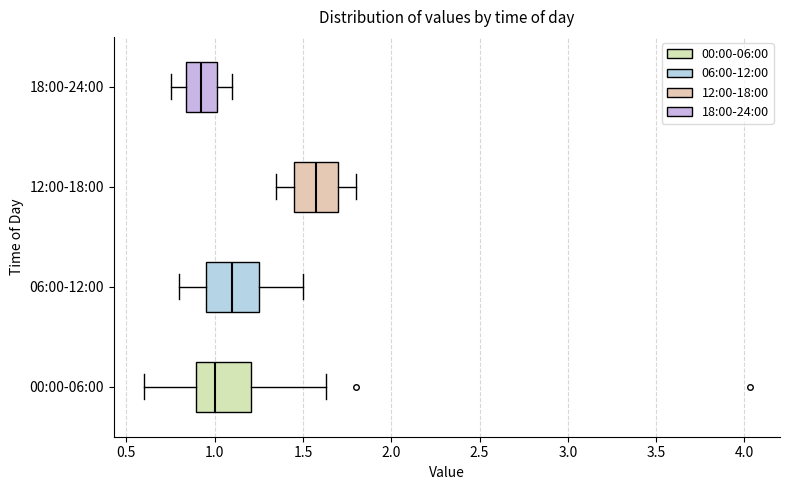

Where does the left whisker of the box for 18:00-24:00 end on the x-axis? The values are not printed on the chart, so give them approximately, as read against the axis.

0.75